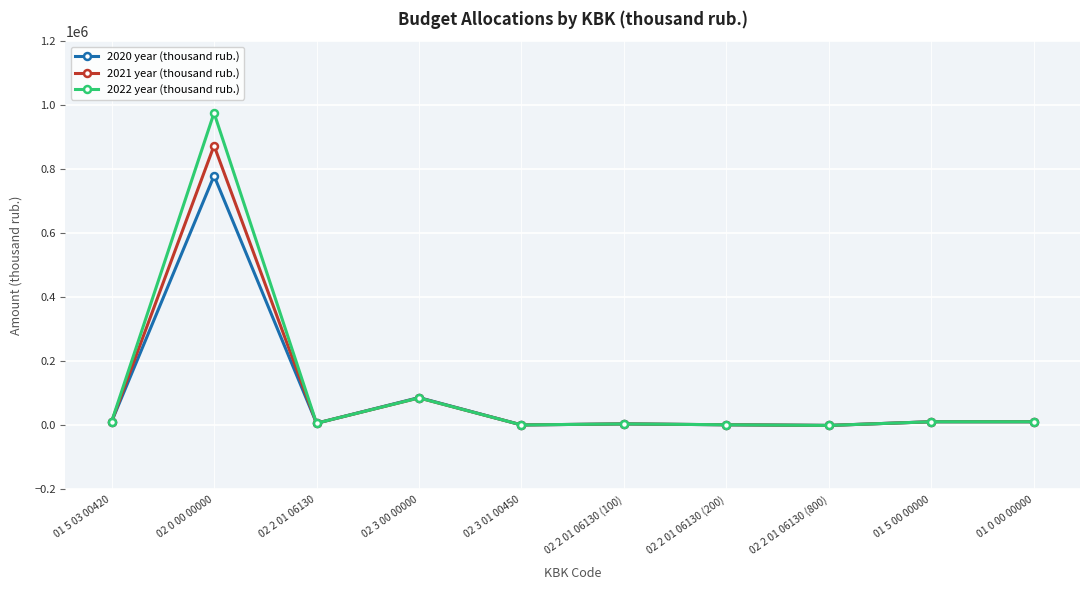

The 2022 year (thousand rub.) series shows 1710970.6 at 02 0 00 00000. True or false?

False